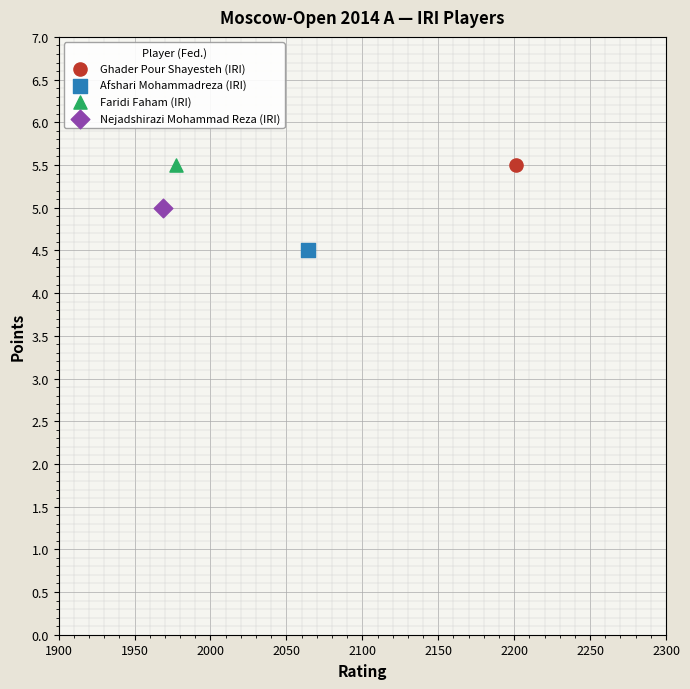

What are all the series names shown in the legend?

Ghader Pour Shayesteh (IRI), Afshari Mohammadreza (IRI), Faridi Faham (IRI), Nejadshirazi Mohammad Reza (IRI)